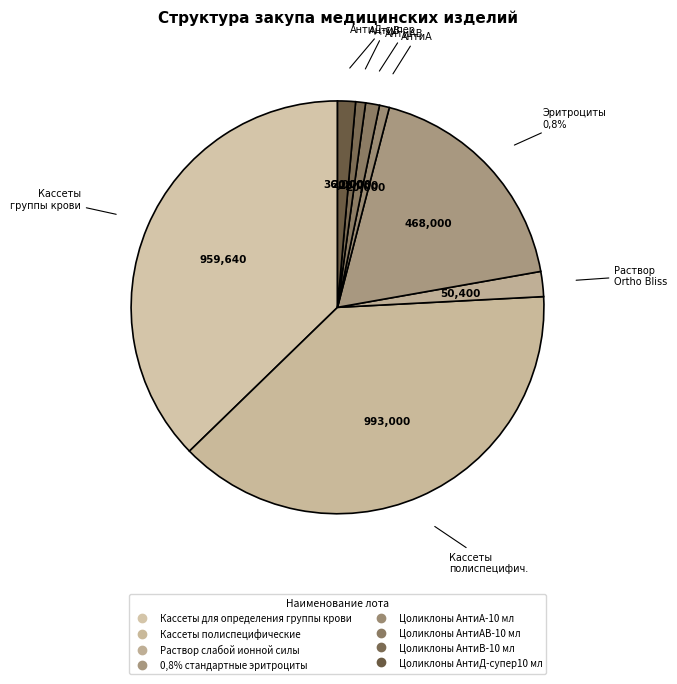

Is it true that Цоликлоны АнтиД-супер10 мл is 1% of the pie?

True